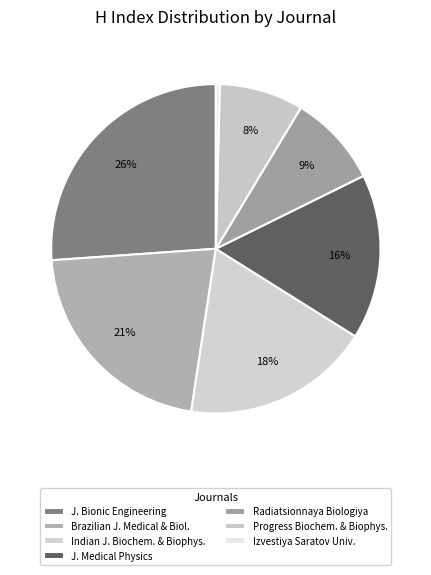

Rank the categories by value from highest to lowest.

Journal of Bionic Engineering, Brazilian Journal of Medical and Biological, Indian Journal of Biochemistry and Biophysics, Journal of Medical Physics, Radiatsionnaya Biologiya Radioekologiya, Progress in Biochemistry and Biophysics, Izvestiya of Saratov University Physics